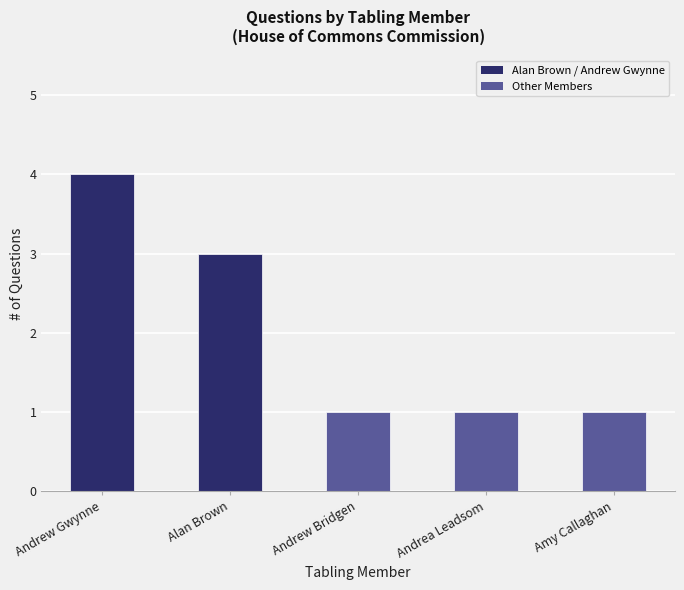

Reading right to left, what are all the values shown in this chart?

Amy Callaghan=1	Andrea Leadsom=1	Andrew Bridgen=1	Alan Brown=3	Andrew Gwynne=4